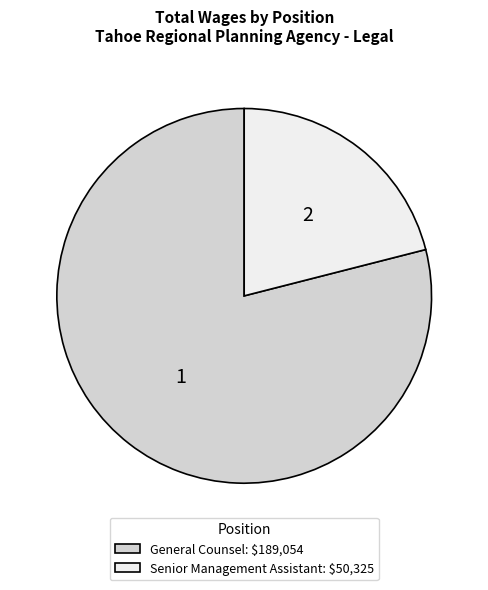

Is it true that General Counsel: $189,054 is 79% of the pie?

True